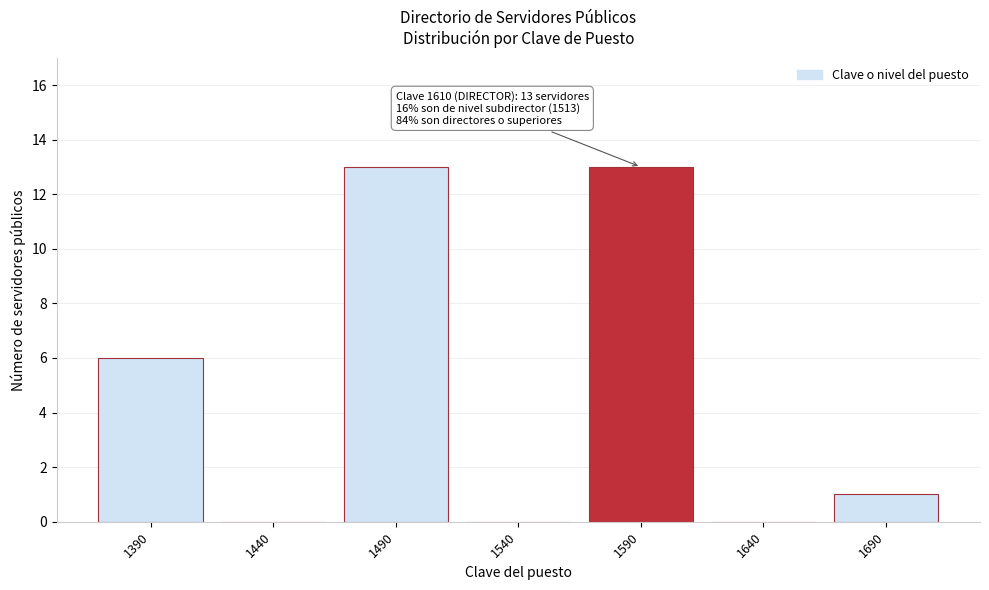

Reading left to right, extract all data points from this chart.

1390=6	1440=0	1490=13	1540=0	1590=13	1640=0	1690=1